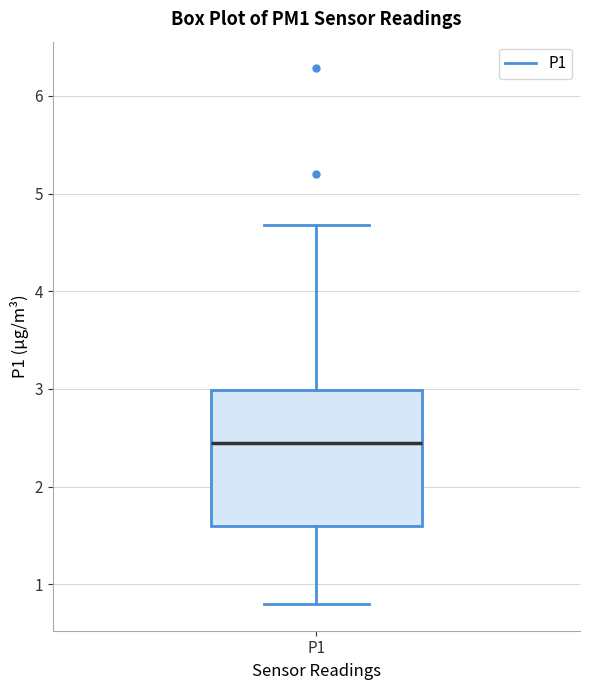

Read this box plot against the y-axis: the position of the median line, the range covered by the box, and the ends of both whiskers. The values are not printed on the chart, so give them approximately, as read against the axis.

median 2.4, box 1.6 to 3.0, whiskers 0.8 to 4.7